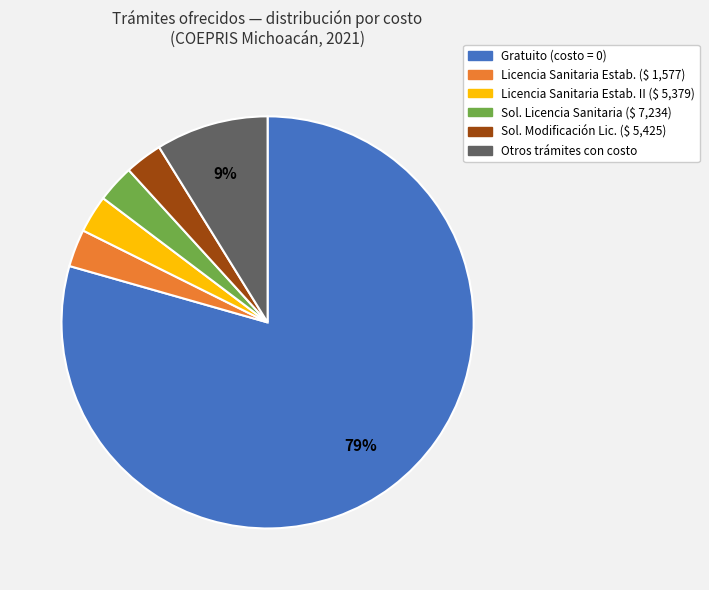

Is the sum of Otros trámites con costo and Sol. Licencia Sanitaria ($ 7,234) greater than half?

No